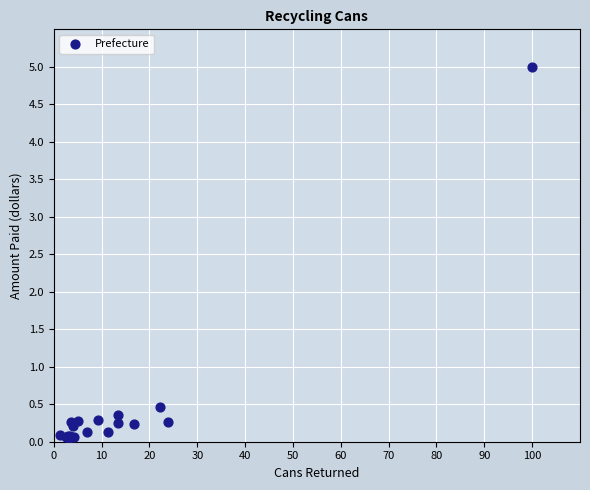

What Y value in the scatter plot is closest to 2?

0.5